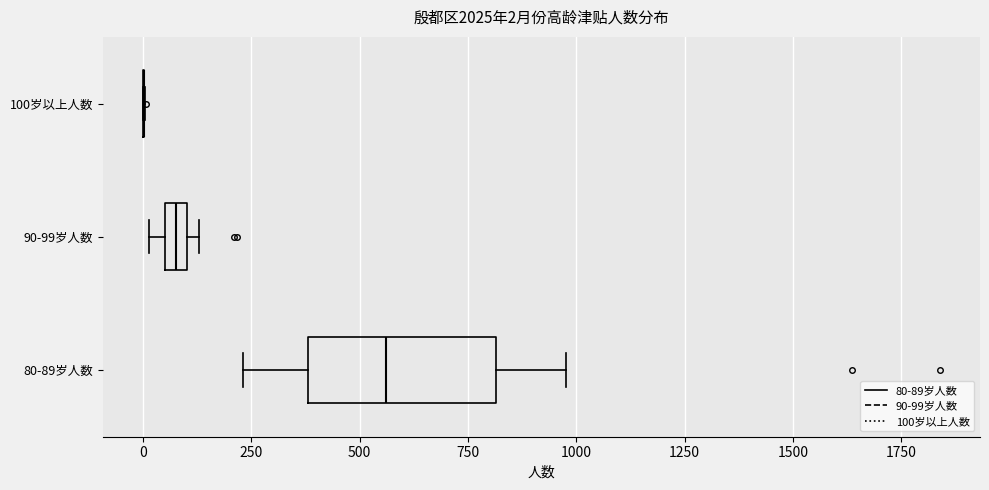

Comparing the boxes themselves (not the whiskers), which one is the widest?

80-89岁人数